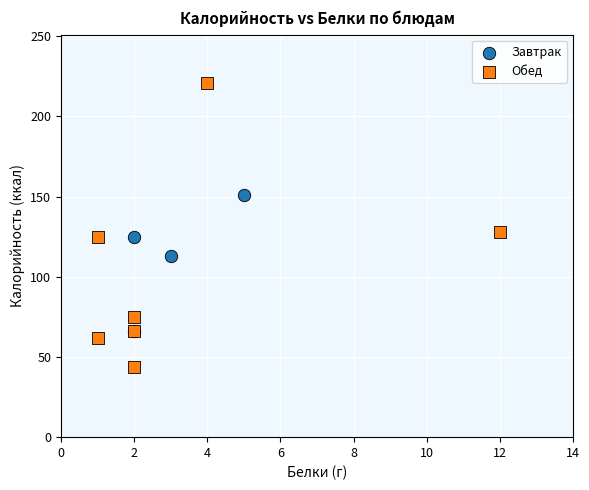

Which series has the largest Y range (max minus min)?

Обед